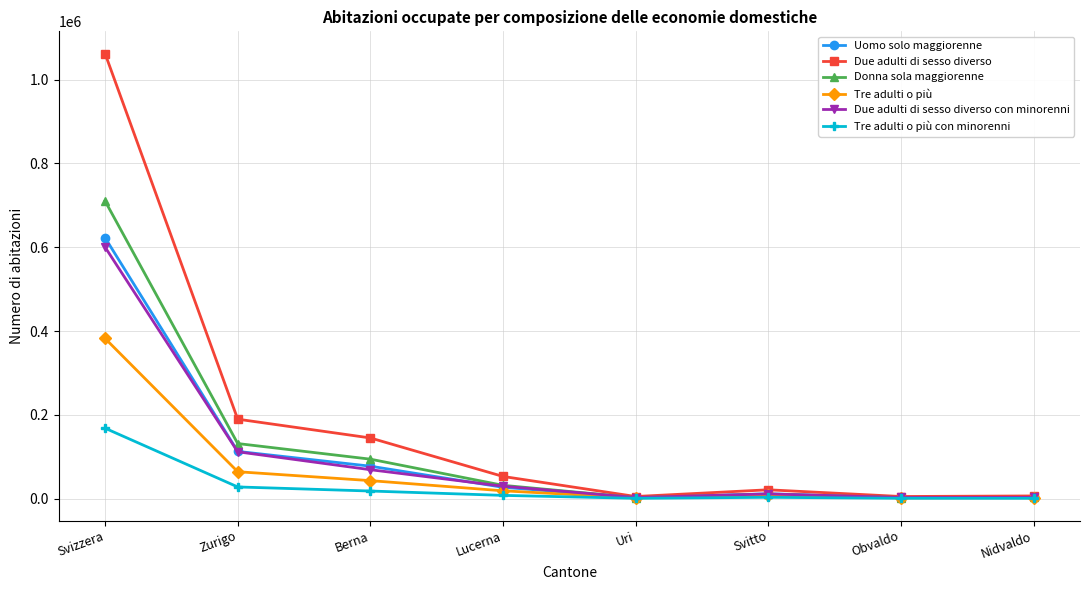

How many distinct data groups are displayed?

6